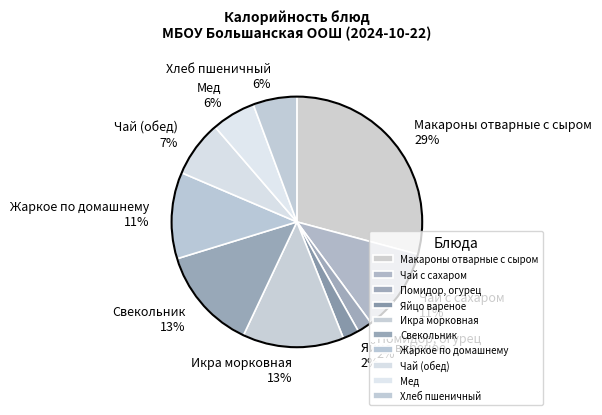

Is there any slice that represents more than half of the pie?

No